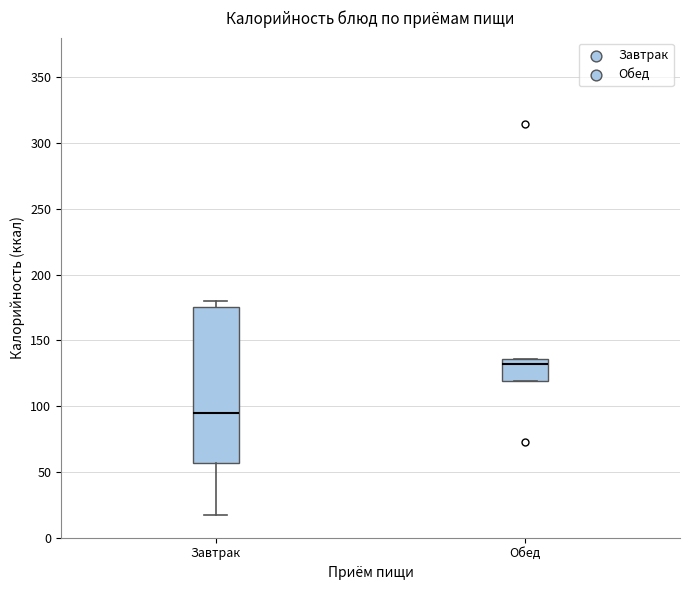

Reading left to right, read every box against the y-axis: the position of its median line, the range the box covers, and the ends of its whiskers. The values are not printed on the chart, so give them approximately, as read against the axis.

Завтрак: median 95, box 55 to 175, whiskers 15 to 180
Обед: median 130, box 120 to 135, whiskers 120 to 135